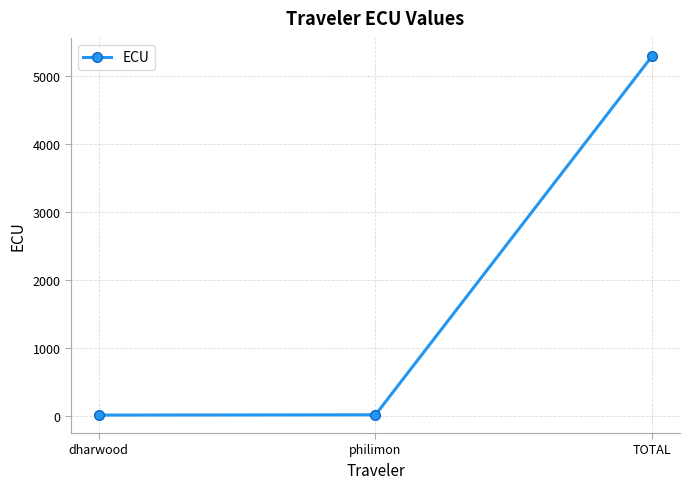

How many values are below 21?

1